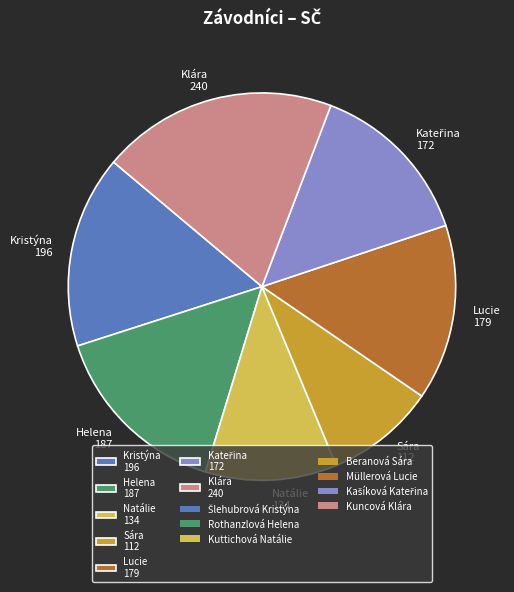

How many slices are in this pie chart?

7